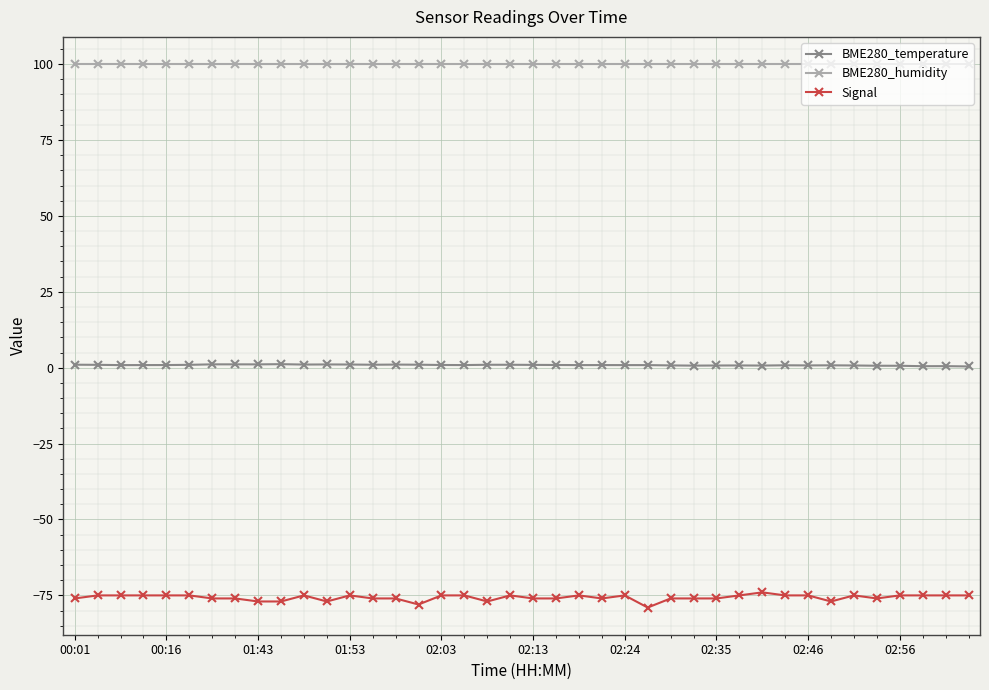

Does the chart have visible grid lines?

Yes